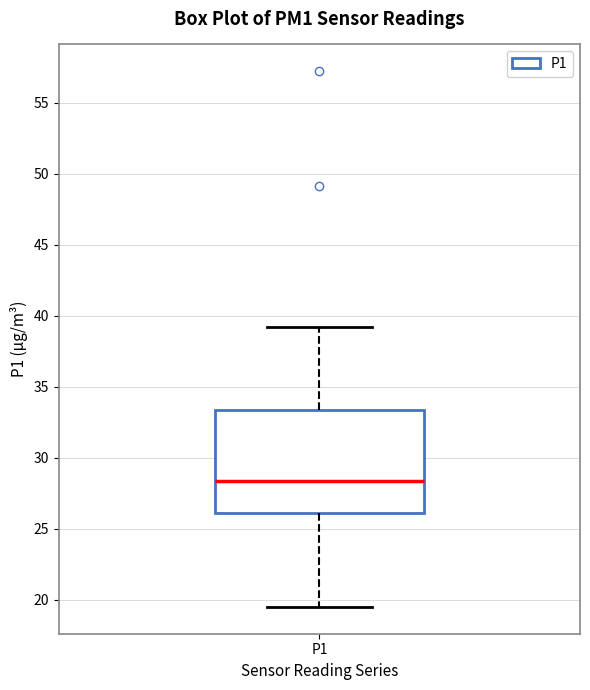

Read this box plot against the y-axis: the position of the median line, the range covered by the box, and the ends of both whiskers. The values are not printed on the chart, so give them approximately, as read against the axis.

median 28.5, box 26.0 to 33.5, whiskers 19.5 to 39.0